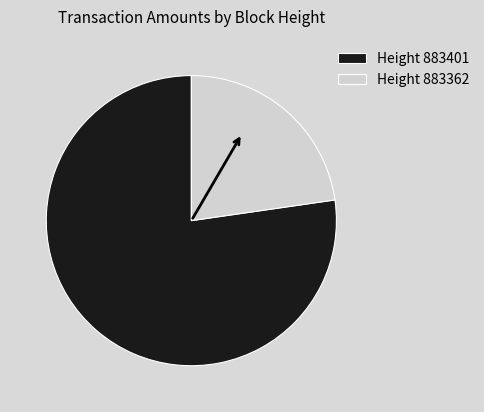

How many slices are in this pie chart?

2